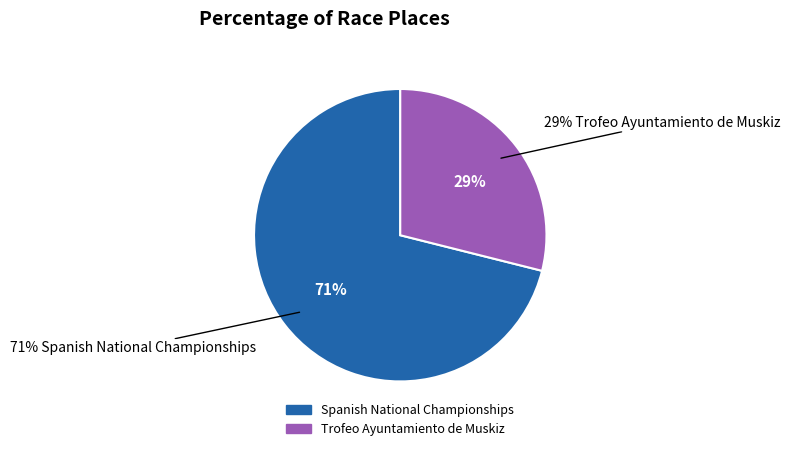

Is it true that Spanish National Championships is 78% of the pie?

False